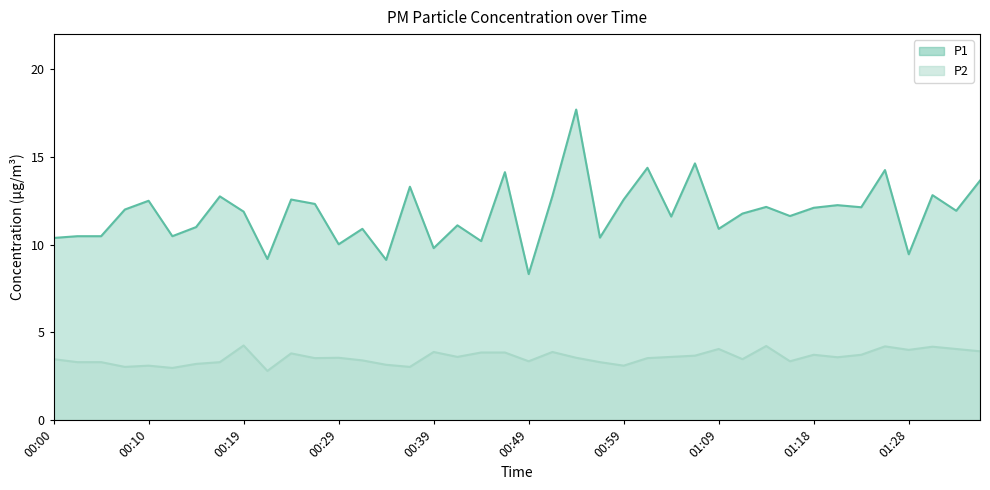

Count the number of categories in the chart.

40